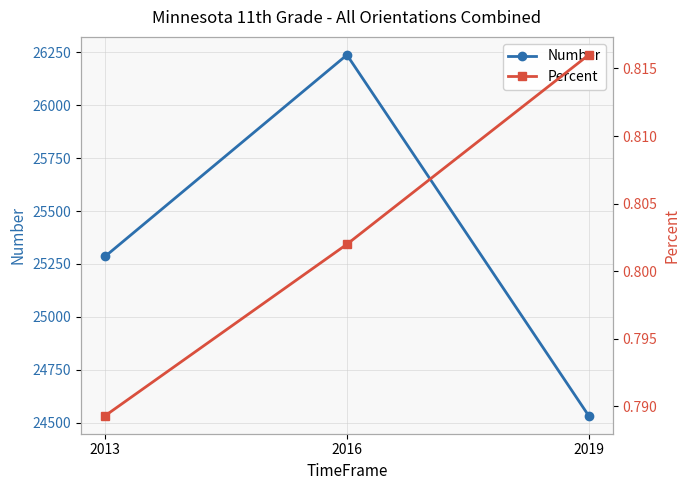

The value of Percent at 2016 is 0.8. True or false?

True